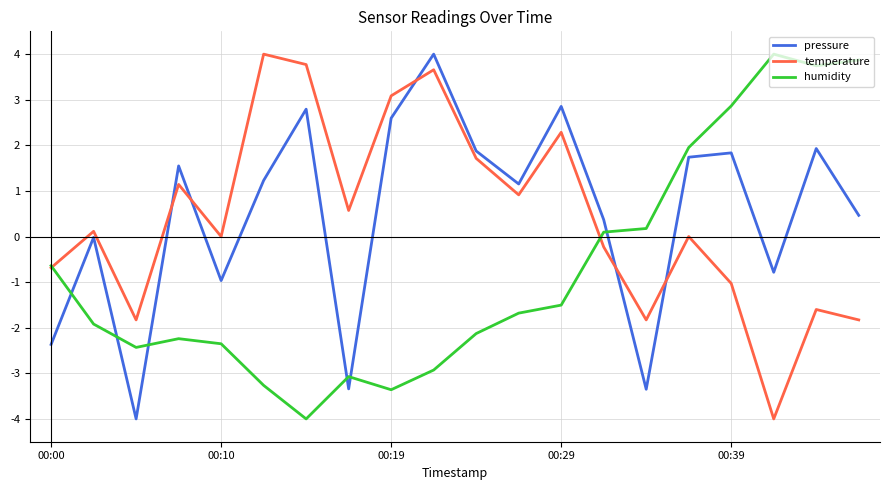

In humidity, how many points are higher than both neighbors (excluding endpoints)?

3